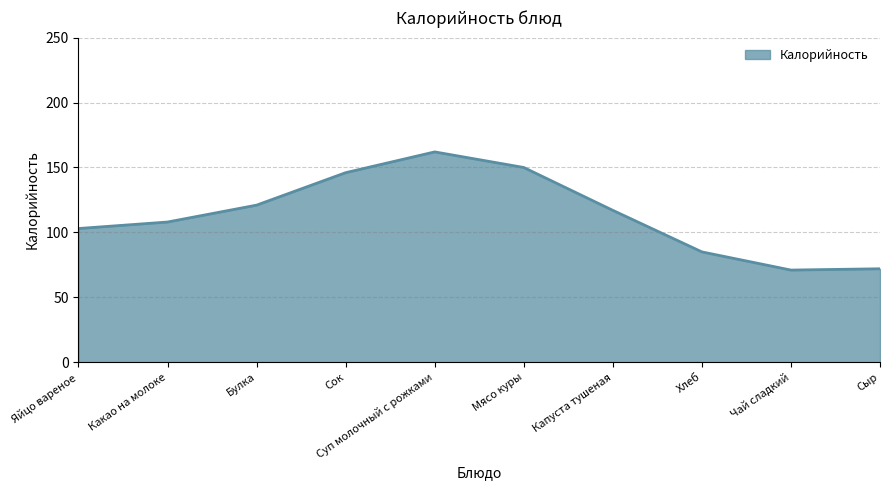

What is the difference between the values at Хлеб and Какао на молоке?

23